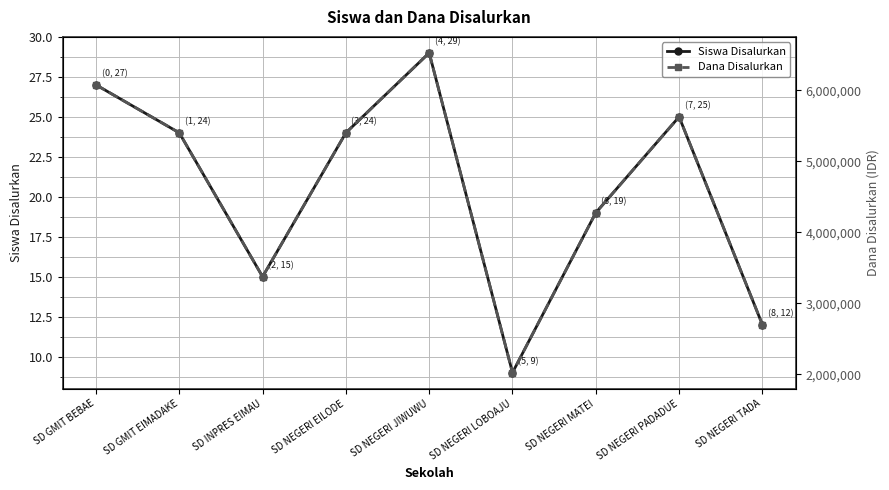

True or false: Dana Disalurkan and Siswa Disalurkan cross at least once.

False